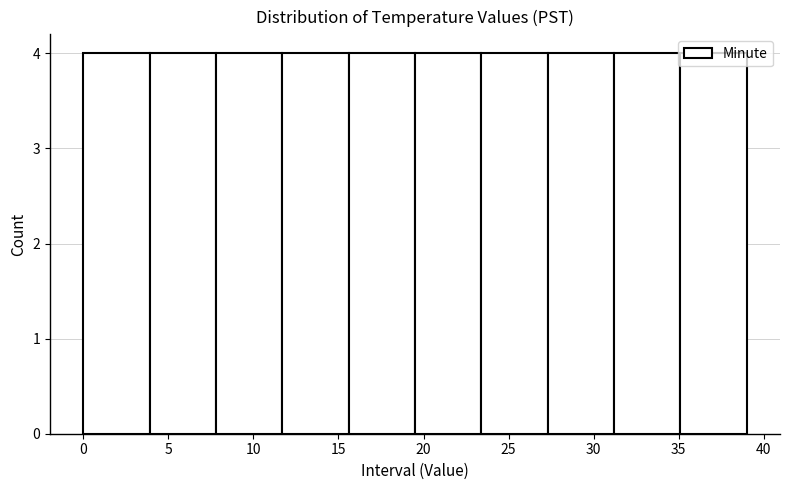

How tall is the bar that spans 15.6 to 19.5 on the x-axis? Neither the bar edges nor the heights are printed on the chart, so give them approximately, as read against the axes.

4